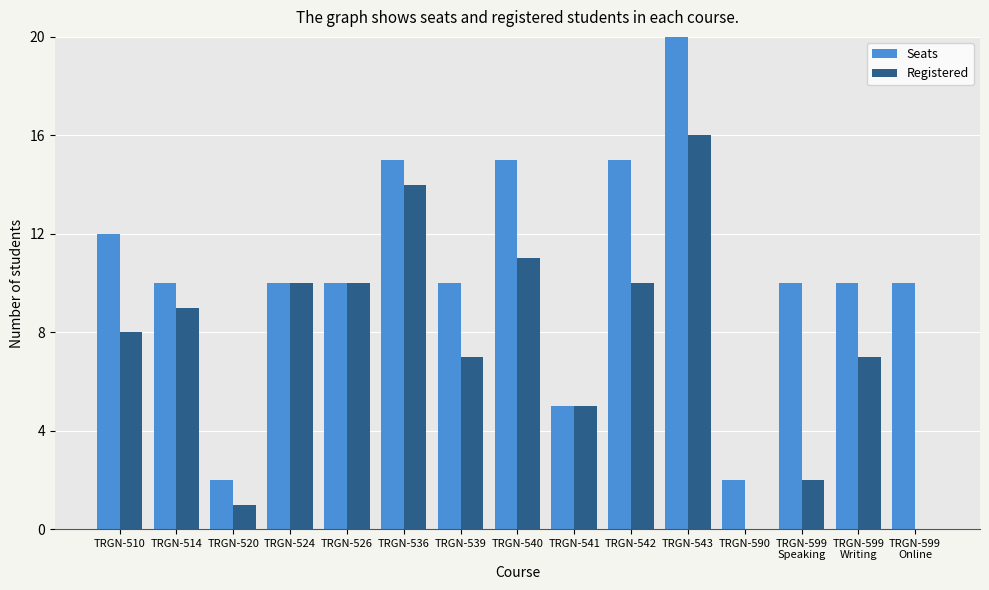

Reading left to right, transcribe all the data shown in this chart.

Seats: TRGN-510=12	TRGN-514=10	TRGN-520=2	TRGN-524=10	TRGN-526=10	TRGN-536=15	TRGN-539=10	TRGN-540=15	TRGN-541=5	TRGN-542=15	TRGN-543=20	TRGN-590=2	TRGN-599
Speaking=10	TRGN-599
Writing=10	TRGN-599
Online=10
Registered: TRGN-510=8	TRGN-514=9	TRGN-520=1	TRGN-524=10	TRGN-526=10	TRGN-536=14	TRGN-539=7	TRGN-540=11	TRGN-541=5	TRGN-542=10	TRGN-543=16	TRGN-590=0	TRGN-599
Speaking=2	TRGN-599
Writing=7	TRGN-599
Online=0